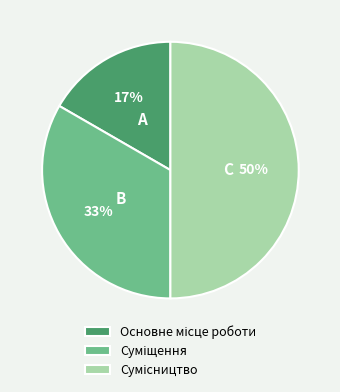

How many segments does this pie chart have?

3